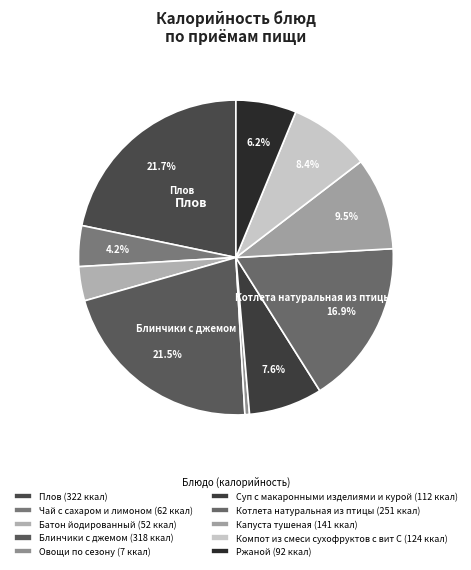

Count the number of slices in the pie.

10